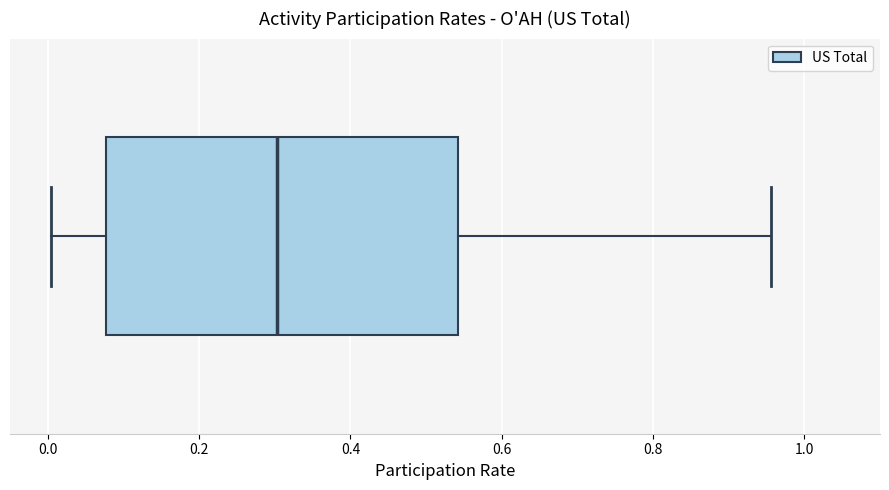

Where does the right whisker of the box end on the x-axis? The values are not printed on the chart, so give them approximately, as read against the axis.

0.96